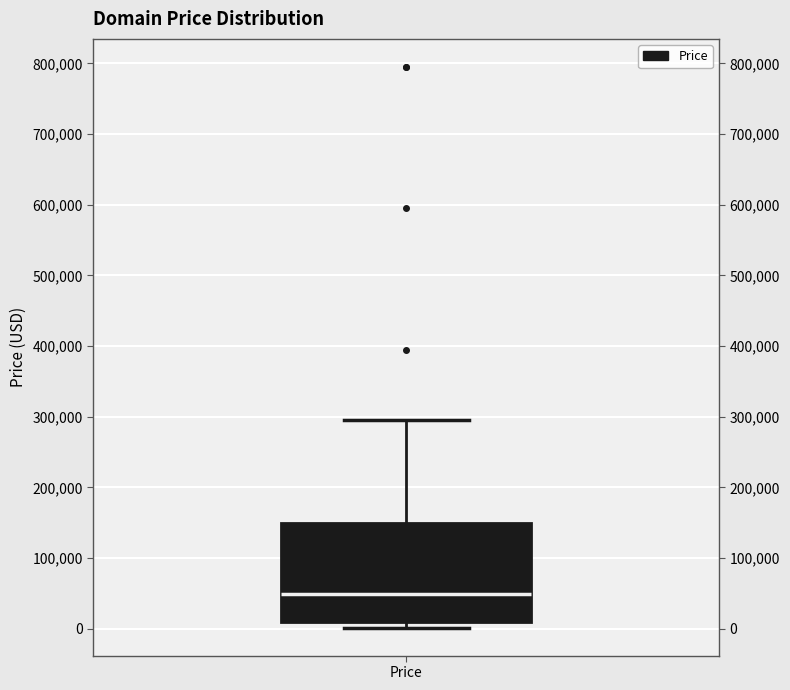

Read this box plot against the y-axis: the position of the median line, the range covered by the box, and the ends of both whiskers. The values are not printed on the chart, so give them approximately, as read against the axis.

median 50000, box 10000 to 150000, whiskers 0 to 290000